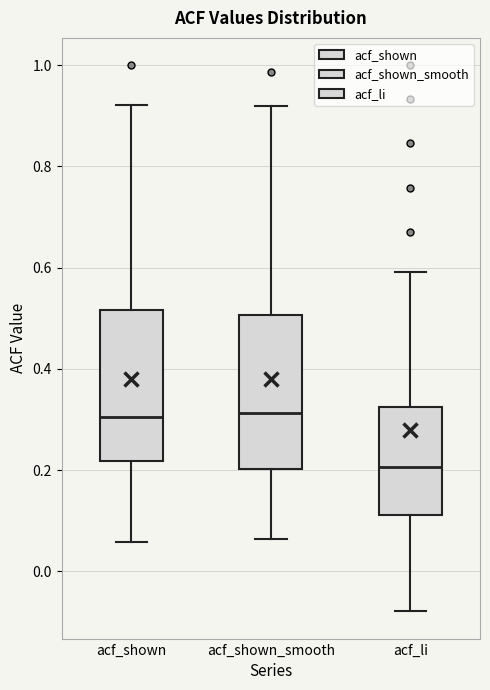

Reading left to right, read every box against the y-axis: the position of its median line, the range the box covers, and the ends of its whiskers. The values are not printed on the chart, so give them approximately, as read against the axis.

acf_shown: median 0.30, box 0.22 to 0.52, whiskers 0.06 to 0.92
acf_shown_smooth: median 0.32, box 0.20 to 0.50, whiskers 0.06 to 0.92
acf_li: median 0.20, box 0.12 to 0.32, whiskers -0.08 to 0.60